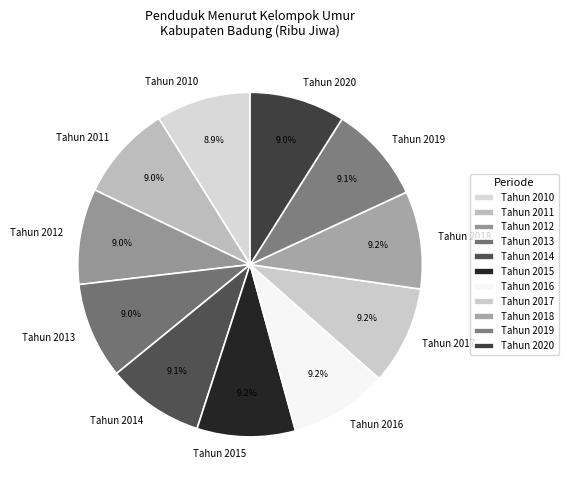

What is the ratio of the value at Tahun 2017 to the value at Tahun 2018?

1.0